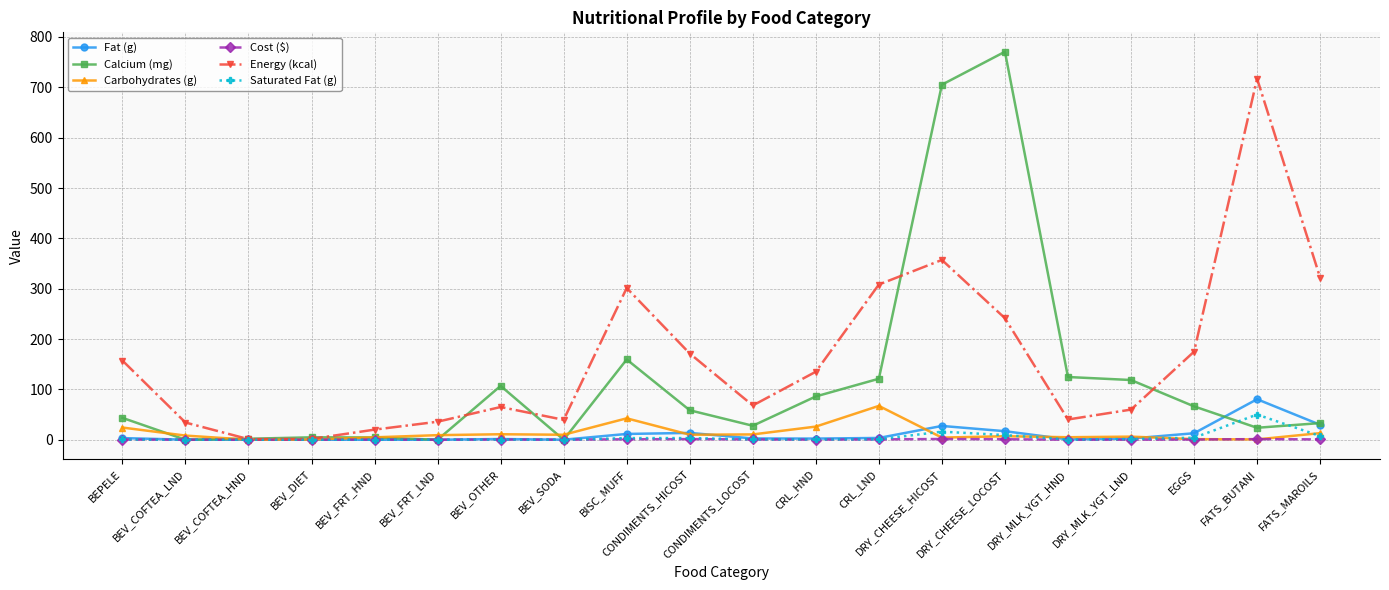

The Carbohydrates (g) series shows 67.3 at CRL_LND. True or false?

True